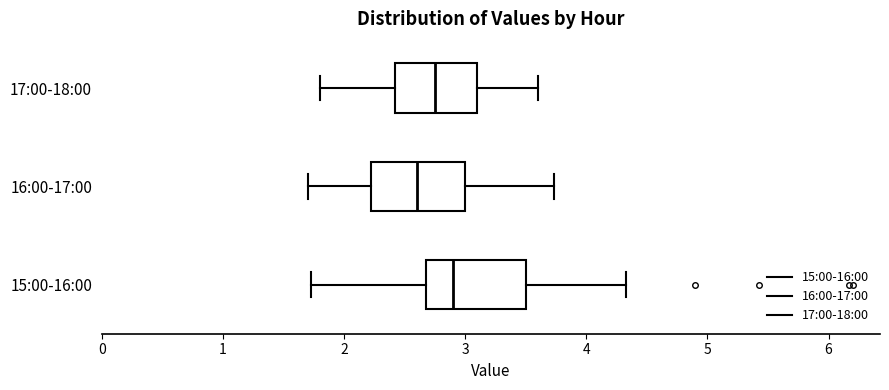

Which box's median line is the furthest to the left?

16:00-17:00